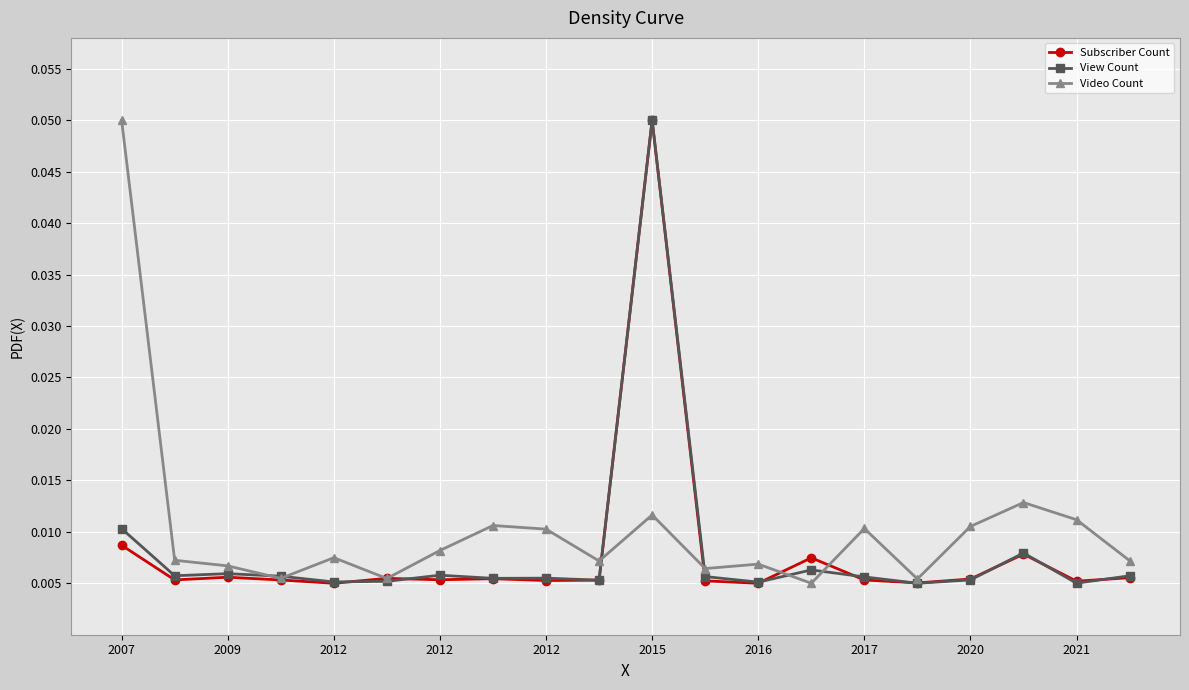

At how many categories does at least one series exceed 0?

20